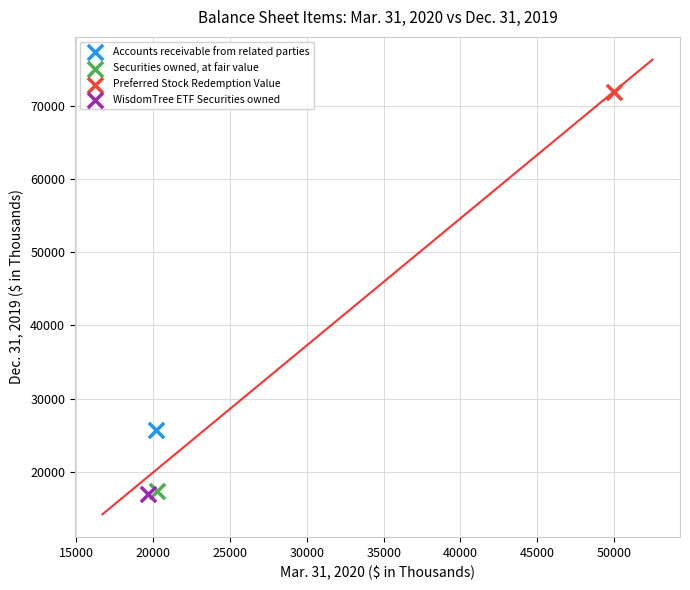

What are all the series names shown in the legend?

Accounts receivable from related parties, Securities owned, at fair value, Preferred Stock Redemption Value, WisdomTree ETF Securities owned